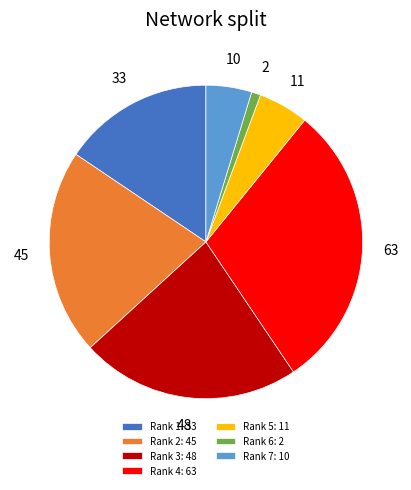

Which has a higher value, Rank 2: 45 or Rank 1: 33?

Rank 2: 45